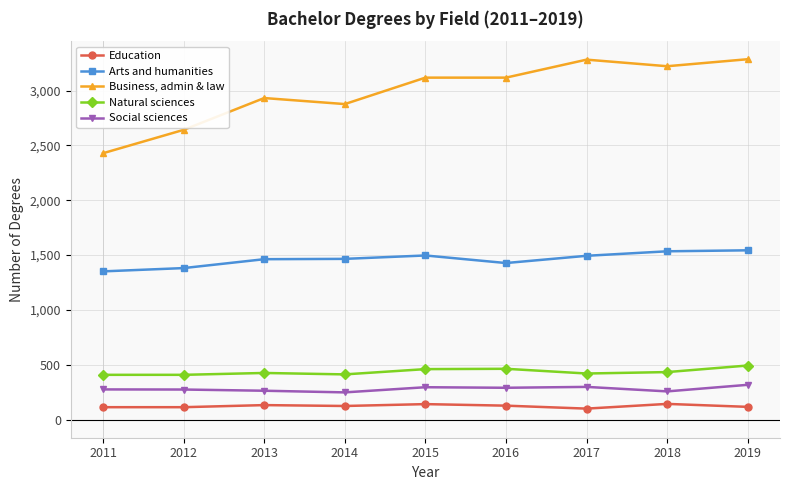

List the series in order of their peak value, lowest first.

Education, Social sciences, Natural sciences, Arts and humanities, Business, admin & law